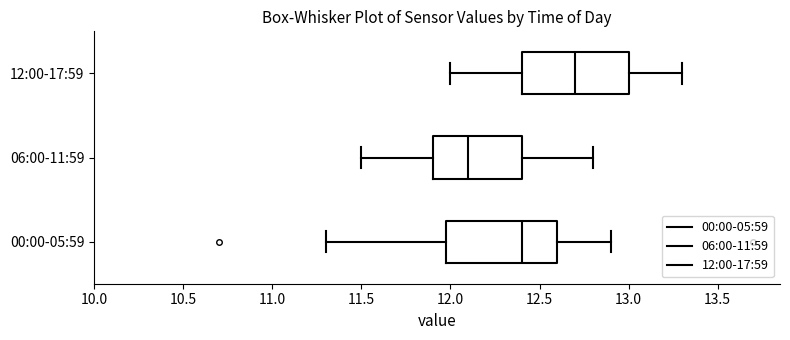

Reading bottom to top, transcribe this box plot: for each box, give where its median line is, the range the box spans, and where its two whiskers end, as read against the x-axis. The values are not printed on the chart, so give them approximately, as read against the axis.

00:00-05:59: median 12.4, box 12.0 to 12.6, whiskers 11.3 to 12.9
06:00-11:59: median 12.1, box 11.9 to 12.4, whiskers 11.5 to 12.8
12:00-17:59: median 12.7, box 12.4 to 13.0, whiskers 12.0 to 13.3